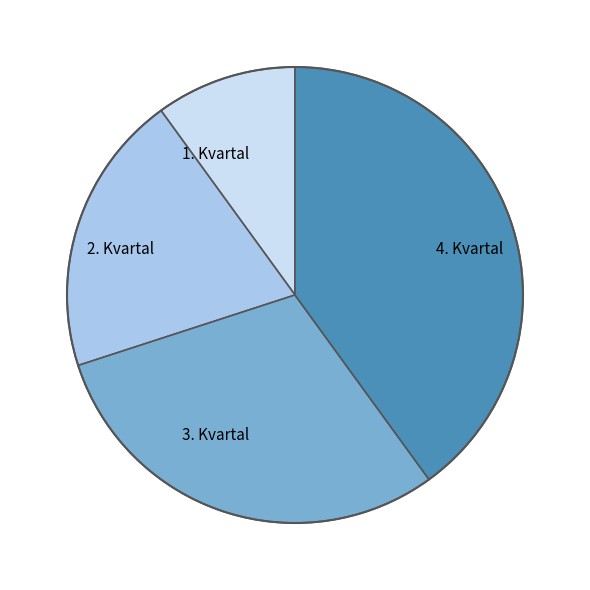

Between 1. Kvartal and 3. Kvartal, which is larger?

3. Kvartal